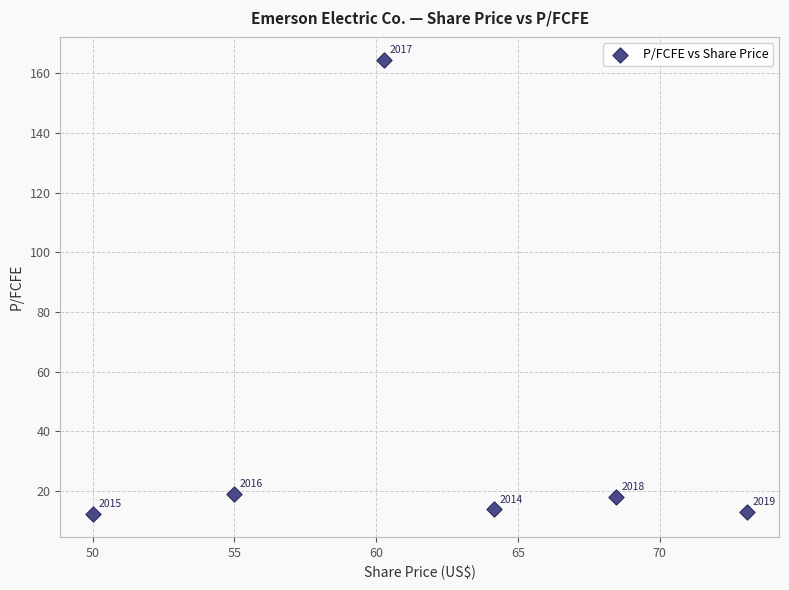

What is the range of X values (max minus min)?

23.1